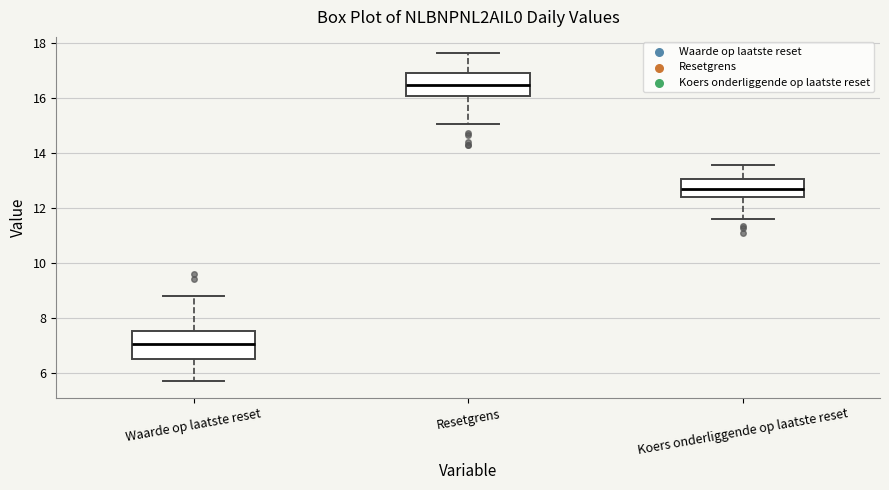

Reading left to right, transcribe this box plot: for each box, give where its median line is, the range the box spans, and where its two whiskers end, as read against the y-axis. The values are not printed on the chart, so give them approximately, as read against the axis.

Waarde op laatste reset: median 7.0, box 6.6 to 7.6, whiskers 5.6 to 8.8
Resetgrens: median 16.4, box 16.0 to 16.8, whiskers 15.0 to 17.6
Koers onderliggende op laatste reset: median 12.6, box 12.4 to 13.0, whiskers 11.6 to 13.6